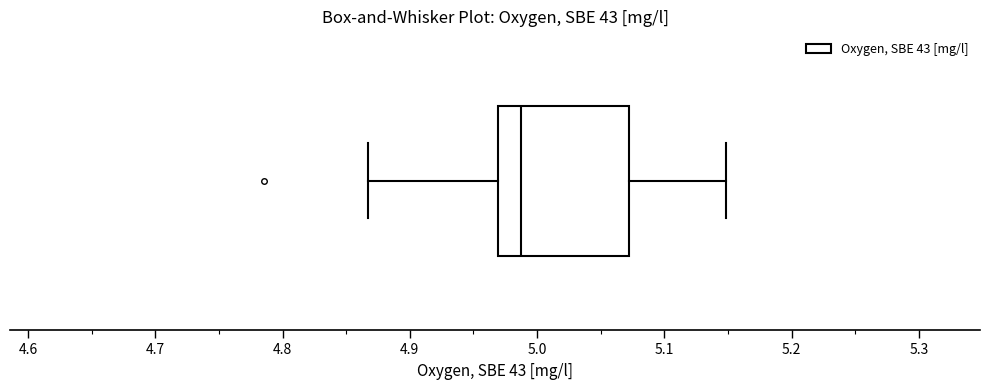

Where does the median line of the box sit on the x-axis? The values are not printed on the chart, so give them approximately, as read against the axis.

4.99